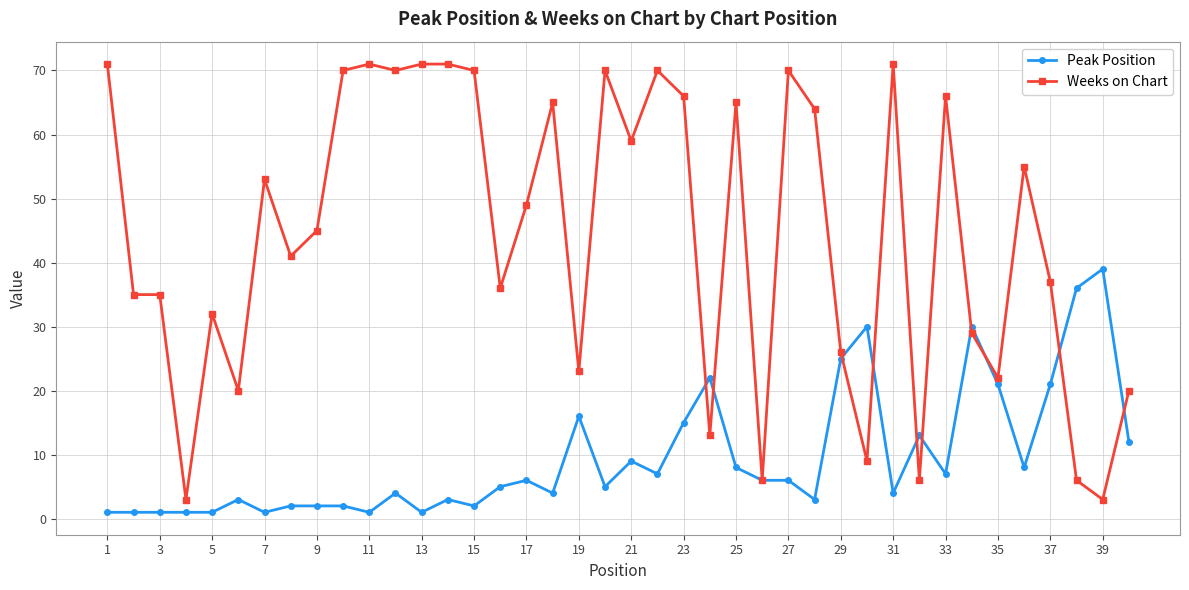

How many data points does each series have?

40